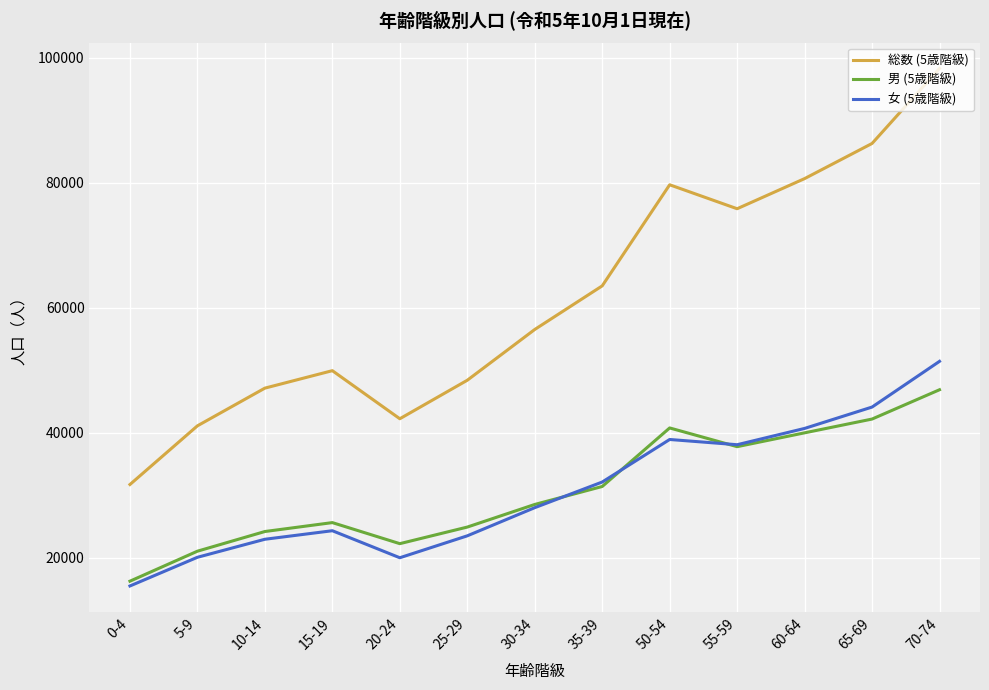

At how many categories does at least one series exceed 76893?

4